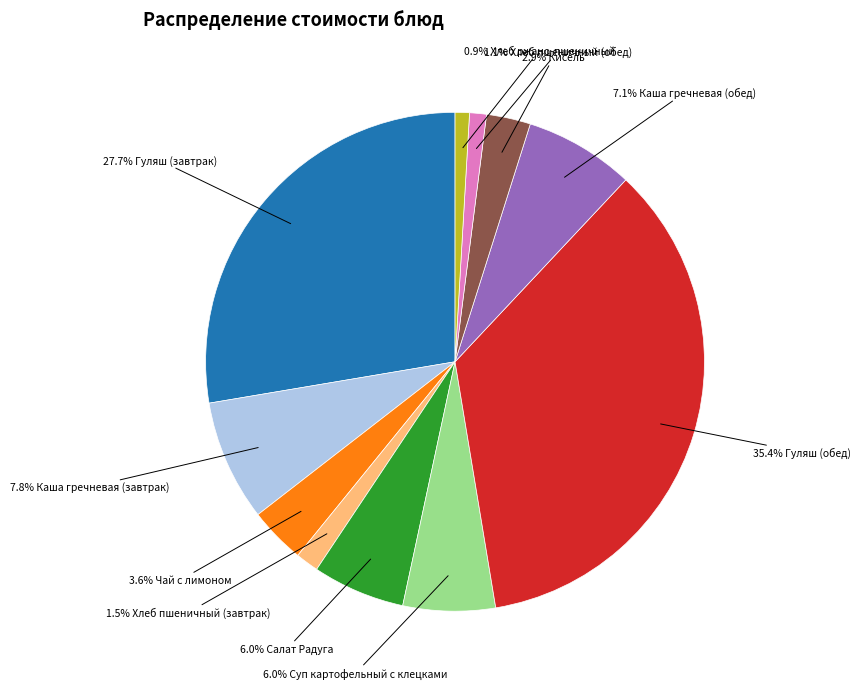

Is there a majority slice in this chart?

No